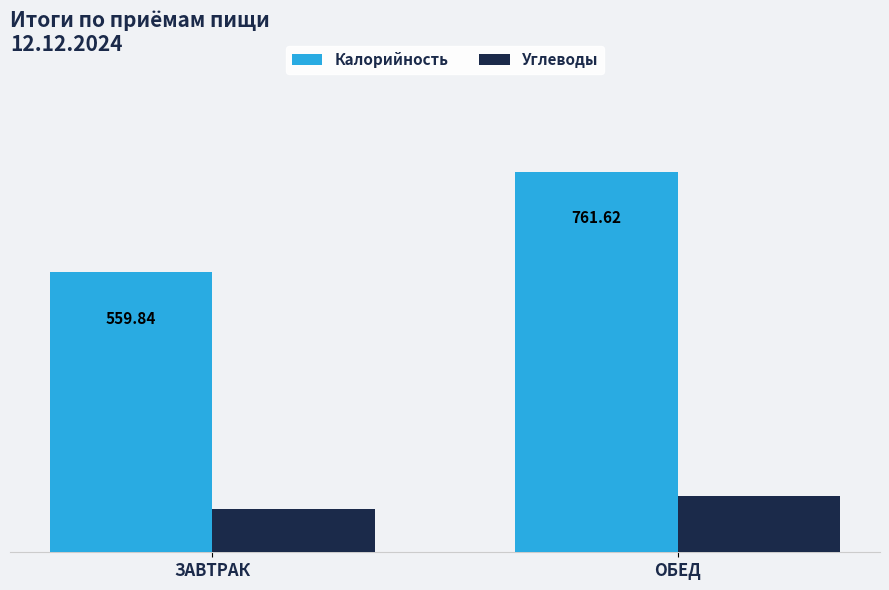

List the series in order of their peak value, highest first.

Калорийность, Углеводы